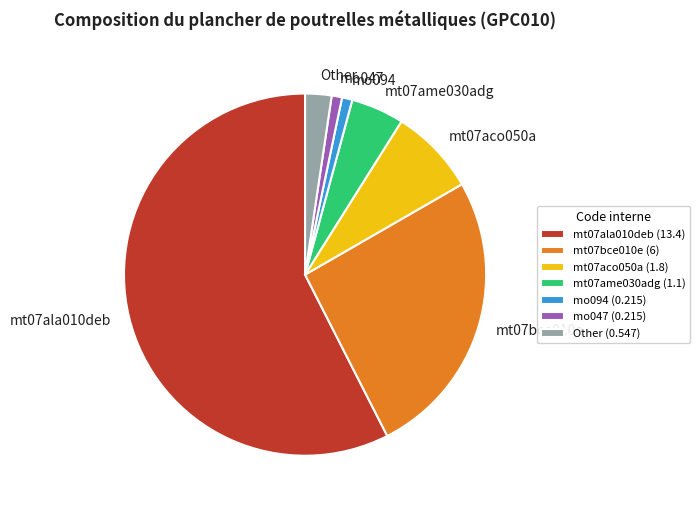

Count the number of slices in the pie.

7